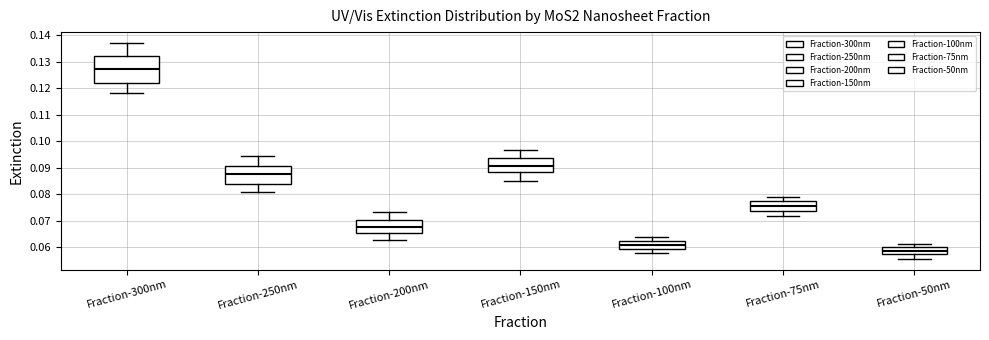

Reading left to right, transcribe this box plot: for each box, give where its median line is, the range the box spans, and where its two whiskers end, as read against the y-axis. The values are not printed on the chart, so give them approximately, as read against the axis.

Fraction-300nm: median 0.127, box 0.122 to 0.132, whiskers 0.118 to 0.137
Fraction-250nm: median 0.088, box 0.084 to 0.091, whiskers 0.081 to 0.094
Fraction-200nm: median 0.068, box 0.066 to 0.070, whiskers 0.063 to 0.073
Fraction-150nm: median 0.091, box 0.088 to 0.094, whiskers 0.085 to 0.097
Fraction-100nm: median 0.061, box 0.059 to 0.062, whiskers 0.058 to 0.064
Fraction-75nm: median 0.076, box 0.074 to 0.077, whiskers 0.072 to 0.079
Fraction-50nm: median 0.059, box 0.057 to 0.060, whiskers 0.056 to 0.061